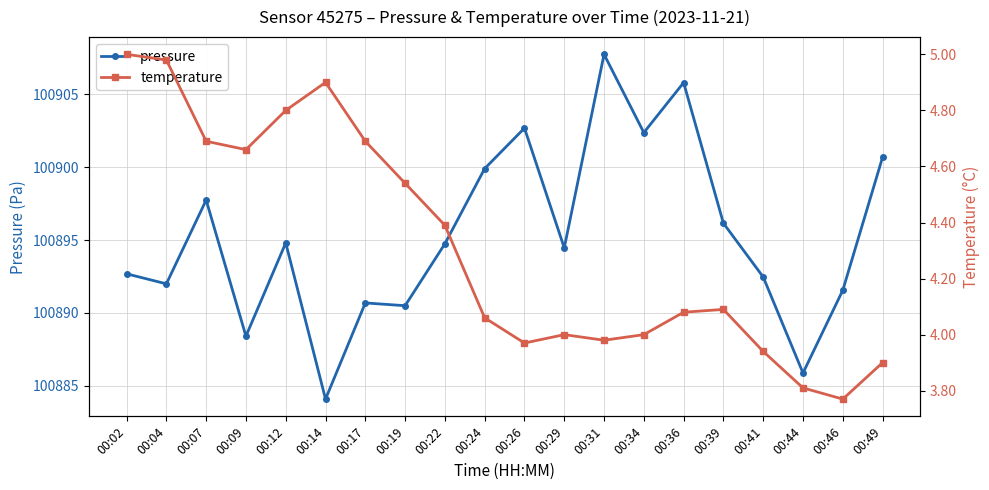

At 00:39, list the series in order from smallest to largest.

temperature, pressure